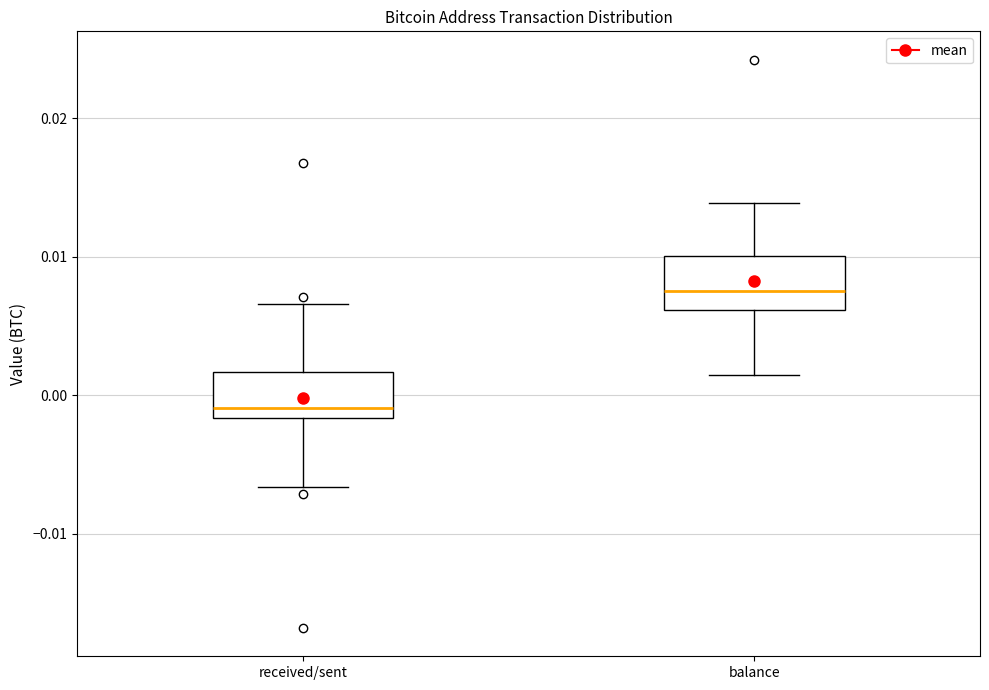

Where does the median line of the box for balance sit on the y-axis? The values are not printed on the chart, so give them approximately, as read against the axis.

0.008